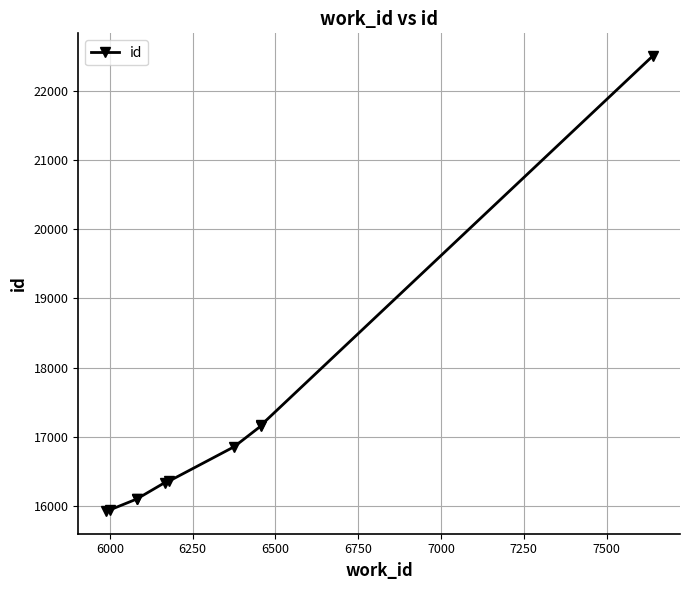

How many values are below 16351?

5